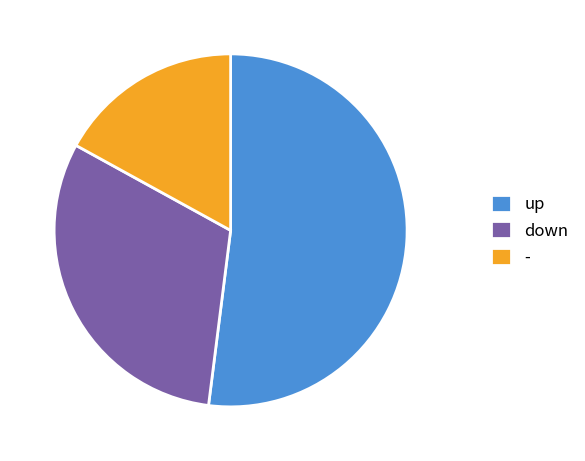

Rank the categories by value from highest to lowest.

up, down, -